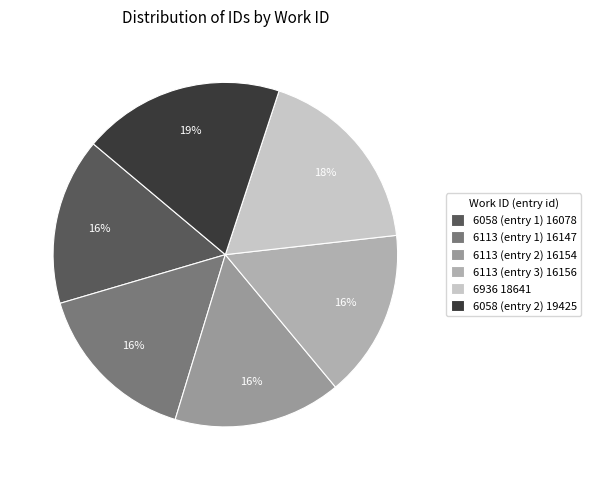

How many segments does this pie chart have?

6